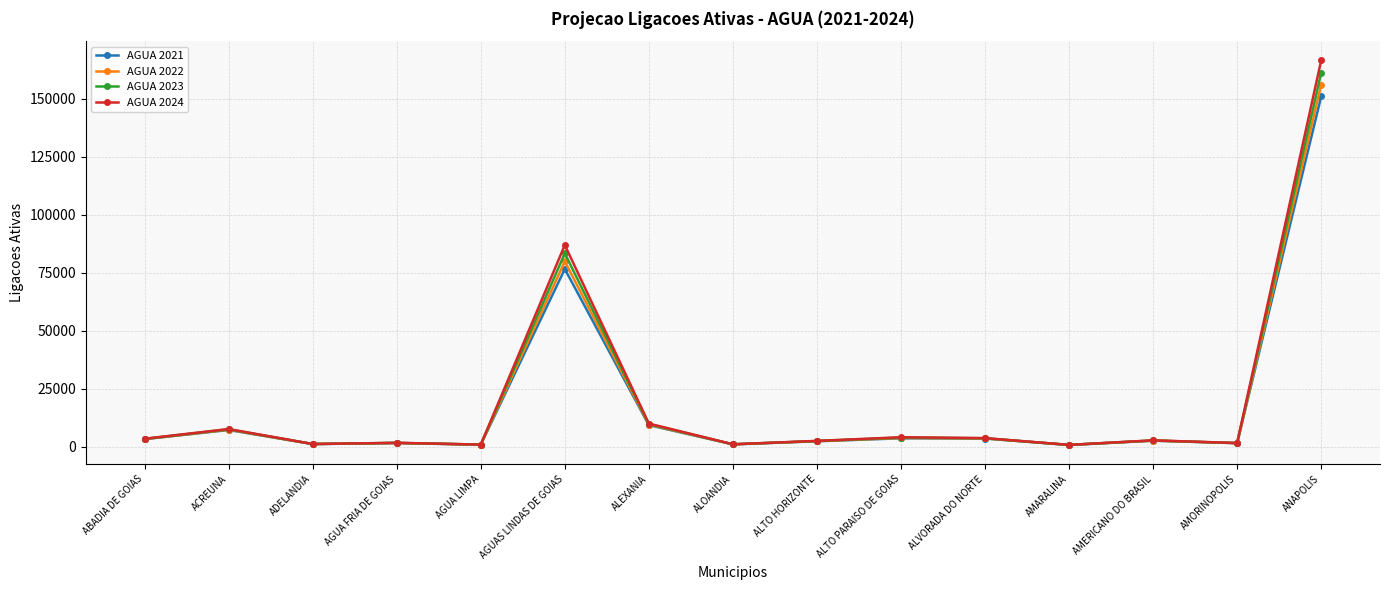

Does the chart have visible grid lines?

Yes